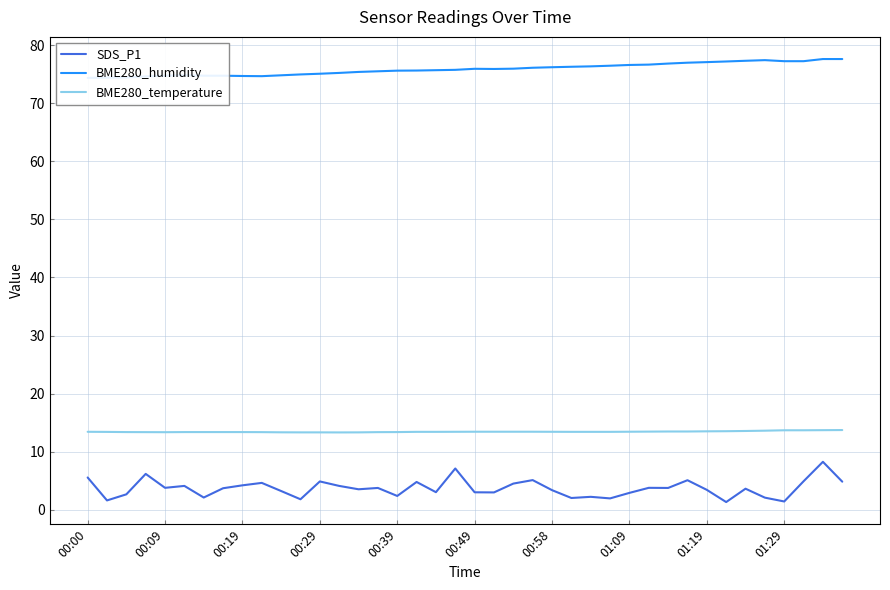

True or false: SDS_P1 and BME280_temperature intersect in this chart.

False